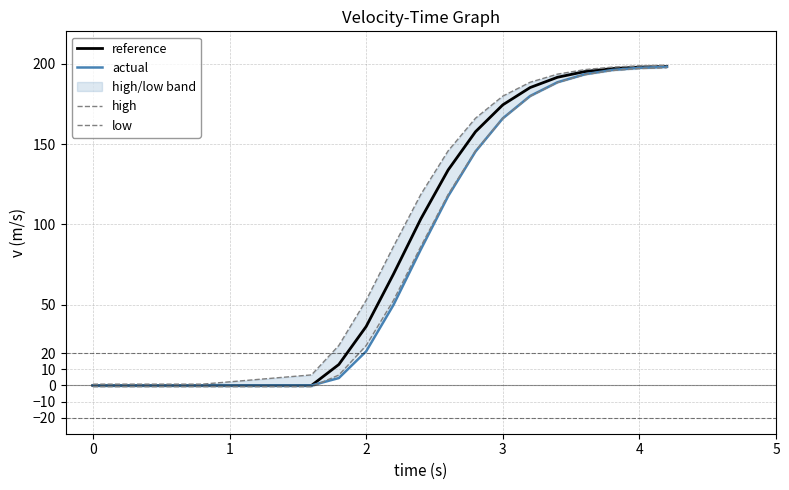

What is the difference between the highest and lowest values at 0?

1.6